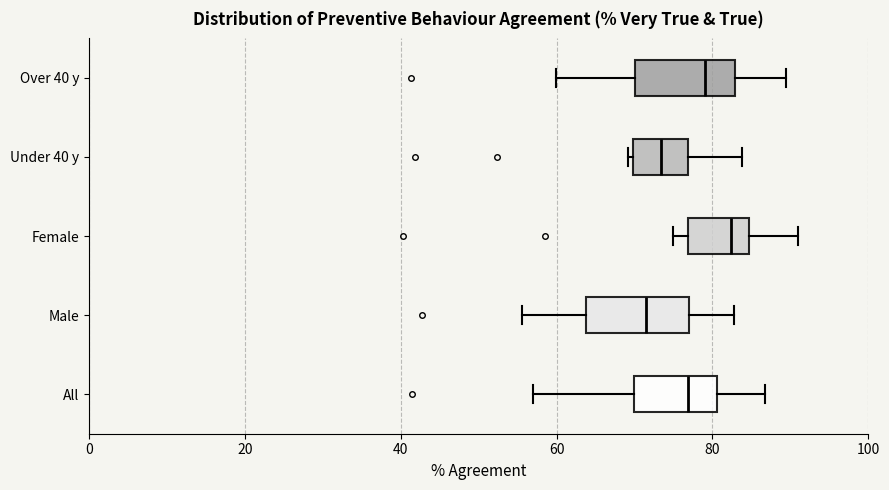

Reading bottom to top, transcribe this box plot: for each box, give where its median line is, the range the box spans, and where its two whiskers end, as read against the x-axis. The values are not printed on the chart, so give them approximately, as read against the axis.

All: median 76, box 70 to 80, whiskers 58 to 86
Male: median 72, box 64 to 78, whiskers 56 to 82
Female: median 82, box 76 to 84, whiskers 74 to 92
Under 40 y: median 74, box 70 to 76, whiskers 70 (just left of the box's left edge) to 84
Over 40 y: median 80, box 70 to 82, whiskers 60 to 90